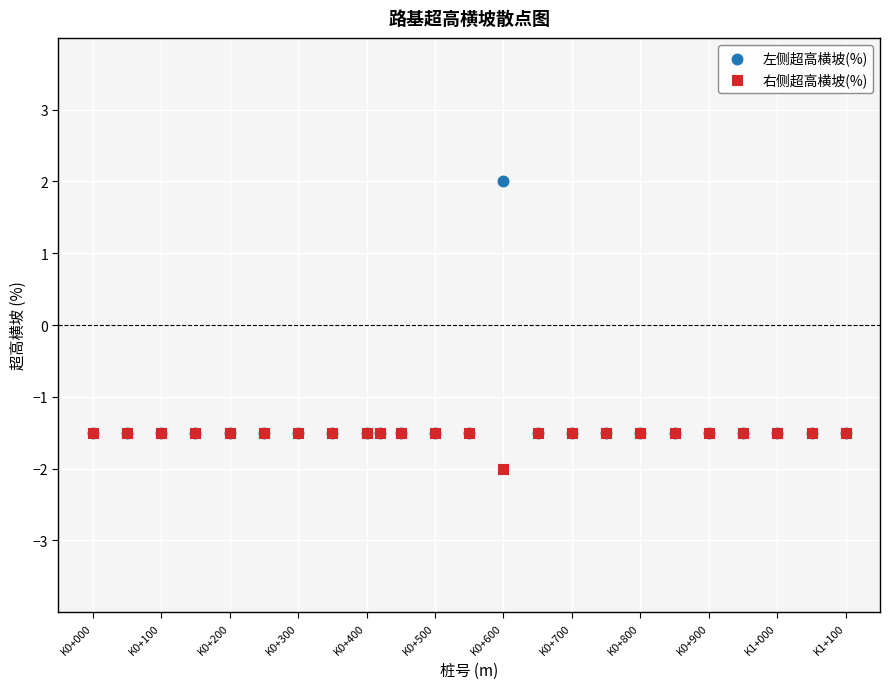

What are all the series names shown in the legend?

左侧超高横坡(%), 右侧超高横坡(%)